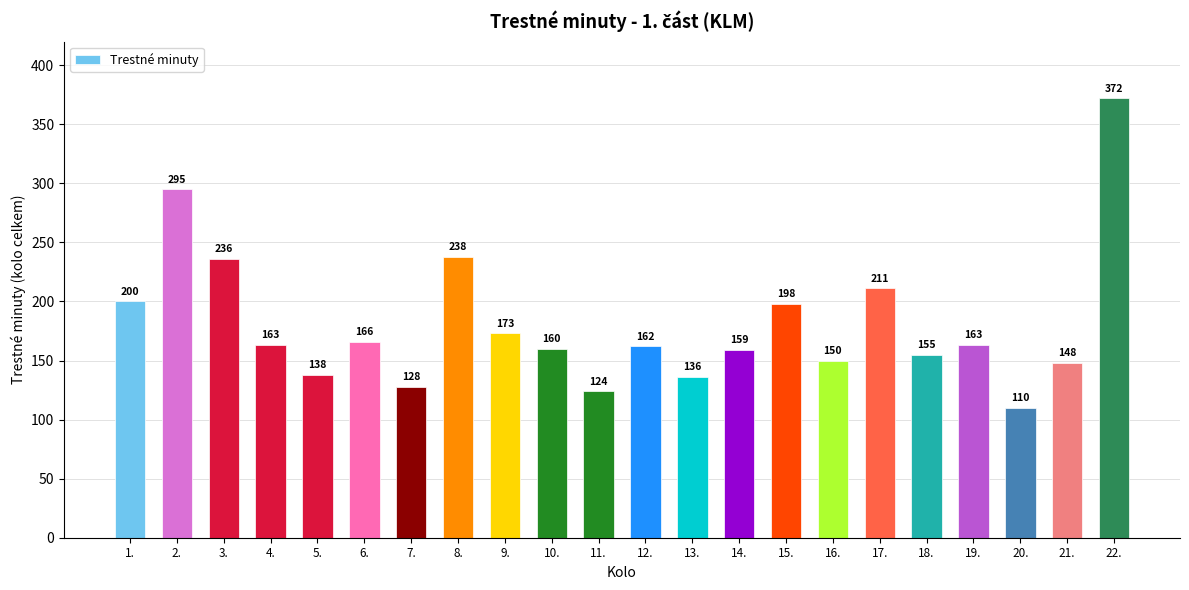

What is the smallest value displayed?

110